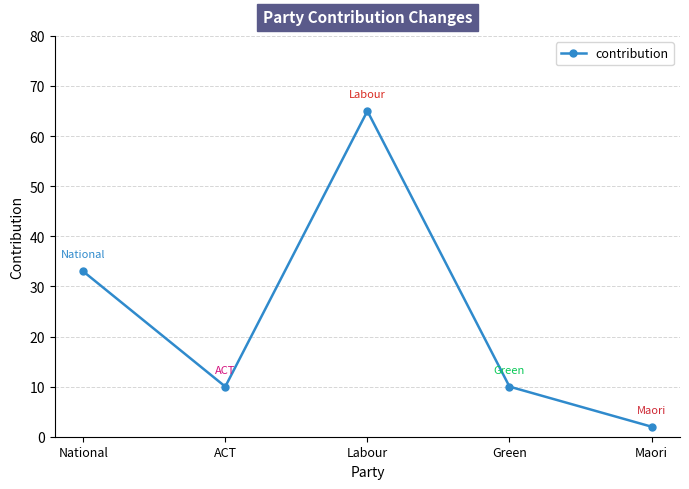

What is the change in value from National to Labour?

+32